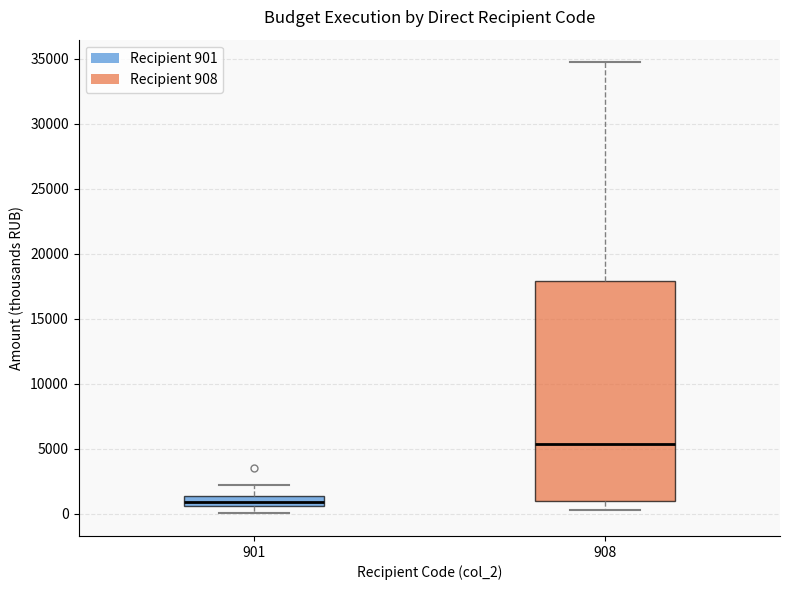

Which box is the tallest, from its lower edge to its upper edge?

908